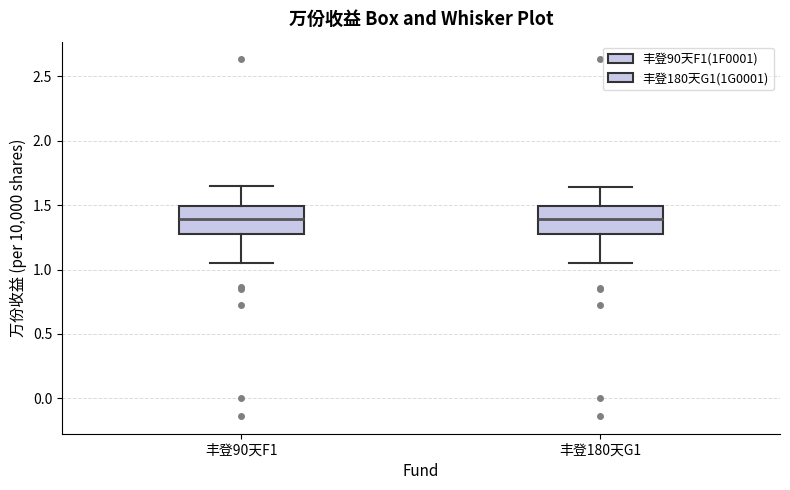

Reading left to right, read every box against the y-axis: the position of its median line, the range the box covers, and the ends of its whiskers. The values are not printed on the chart, so give them approximately, as read against the axis.

丰登90天F1: median 1.40, box 1.30 to 1.50, whiskers 1.05 to 1.65
丰登180天G1: median 1.40, box 1.30 to 1.50, whiskers 1.05 to 1.65